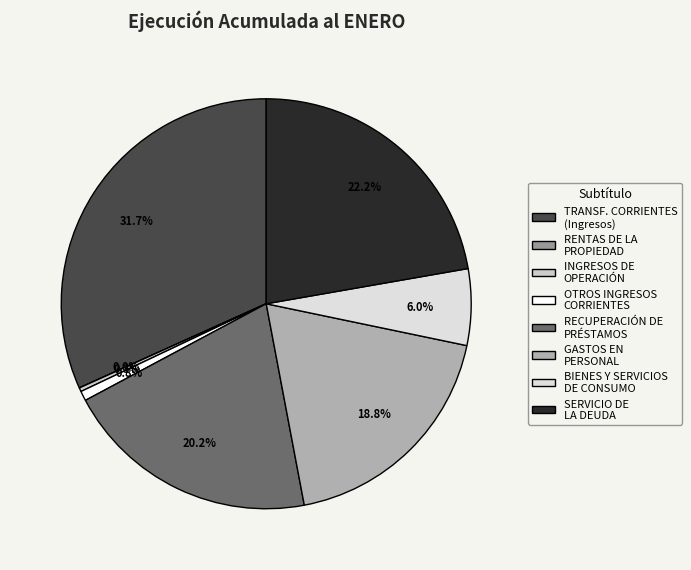

To the nearest percent, what is the difference between the largest and smallest slice percentages?

32%